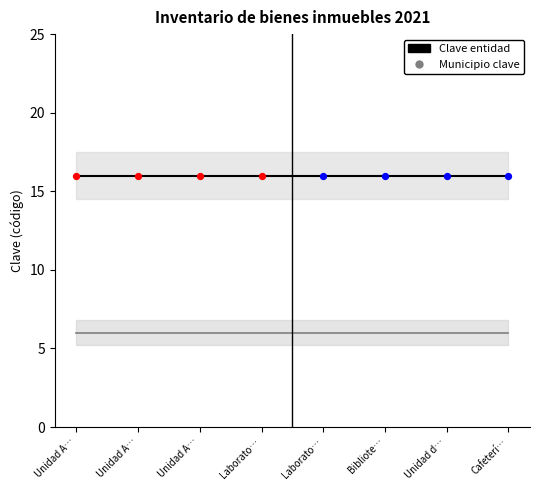

Which series reaches the minimum Y coordinate?

Apatzingán